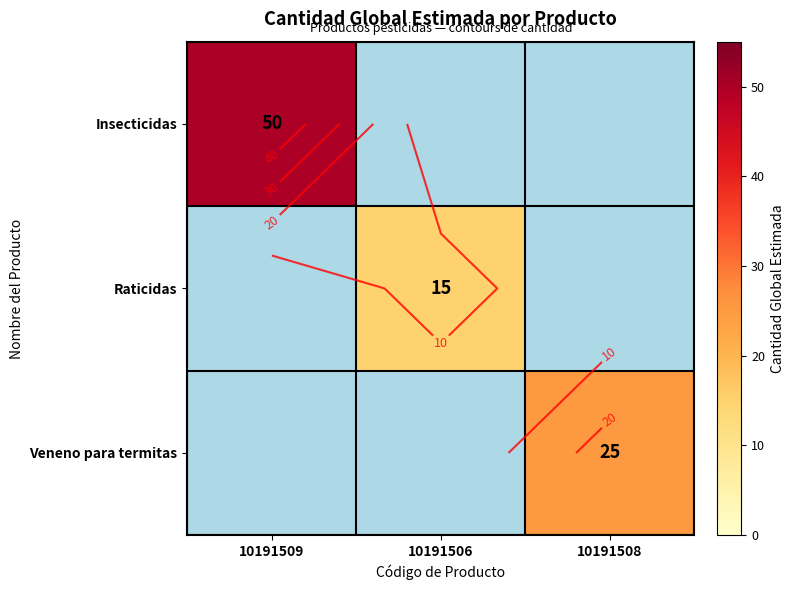

What is the difference between the maximum and minimum values in the Insecticidas series?

50